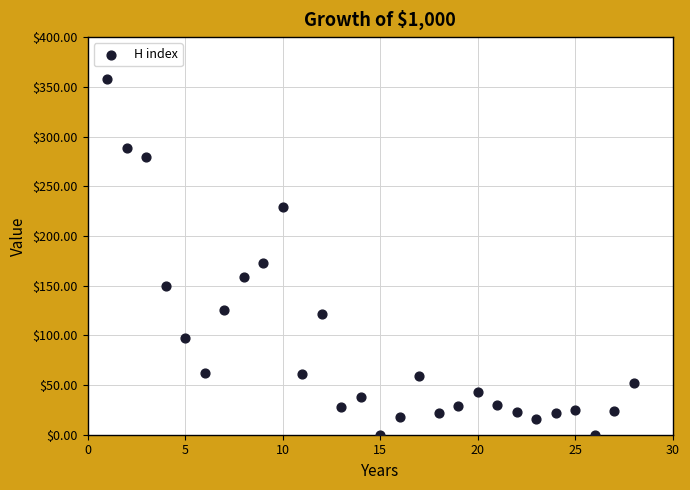

What is the range of Y values (max minus min)?

358